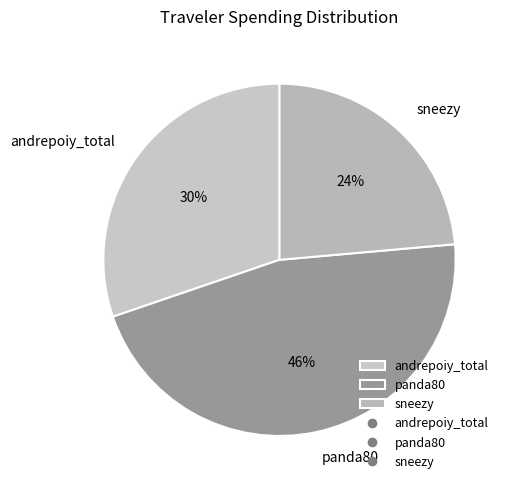

To the nearest percent, what is the combined percentage of panda80 and andrepoiy_total?

76%